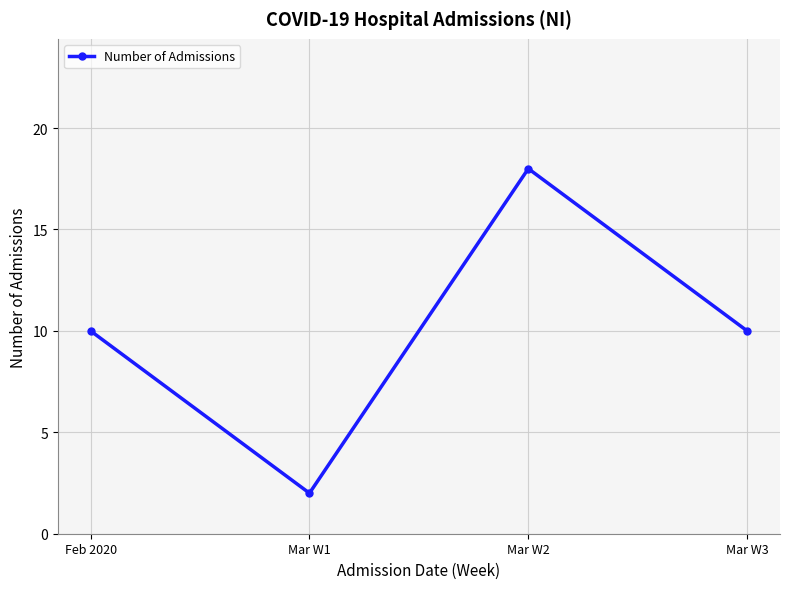

Does the chart have visible grid lines?

Yes